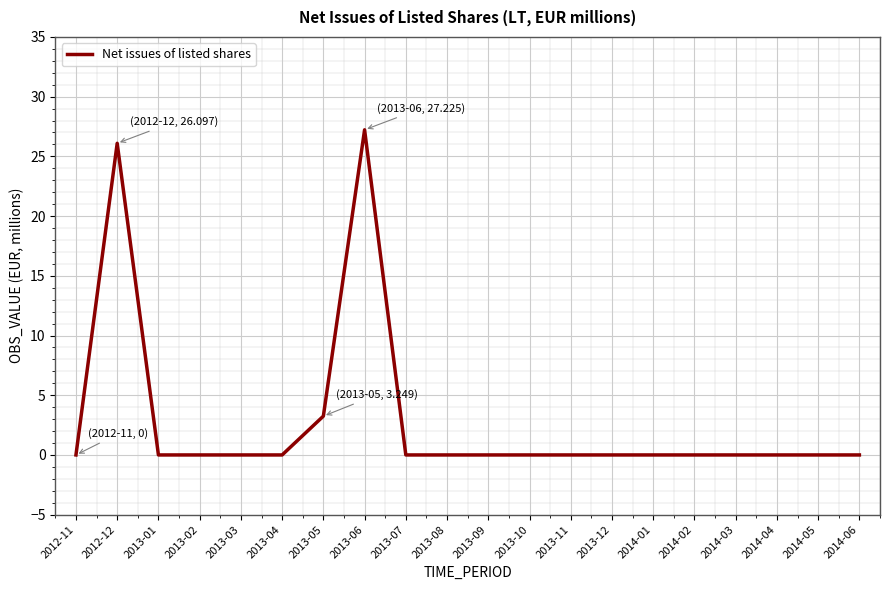

How many lines are shown in the chart?

1